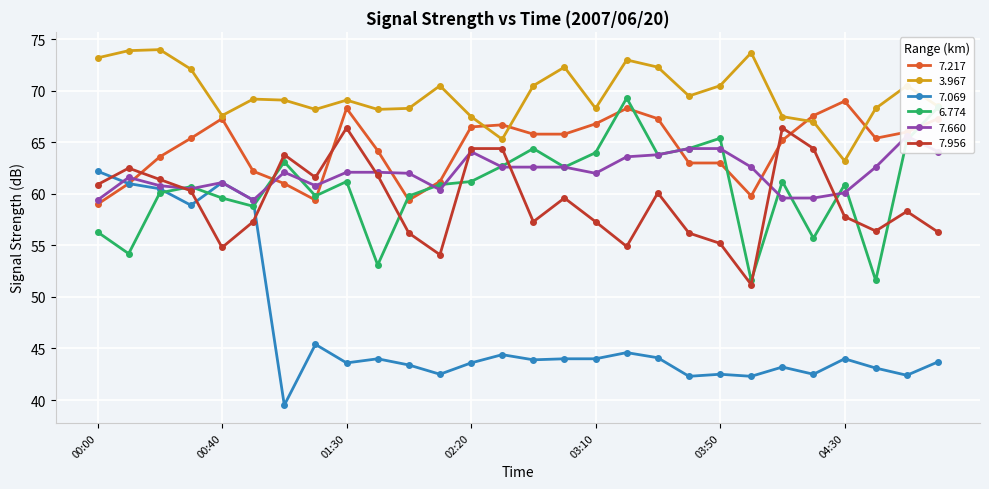

Which category has the highest value in the 7.660 series?

04:50